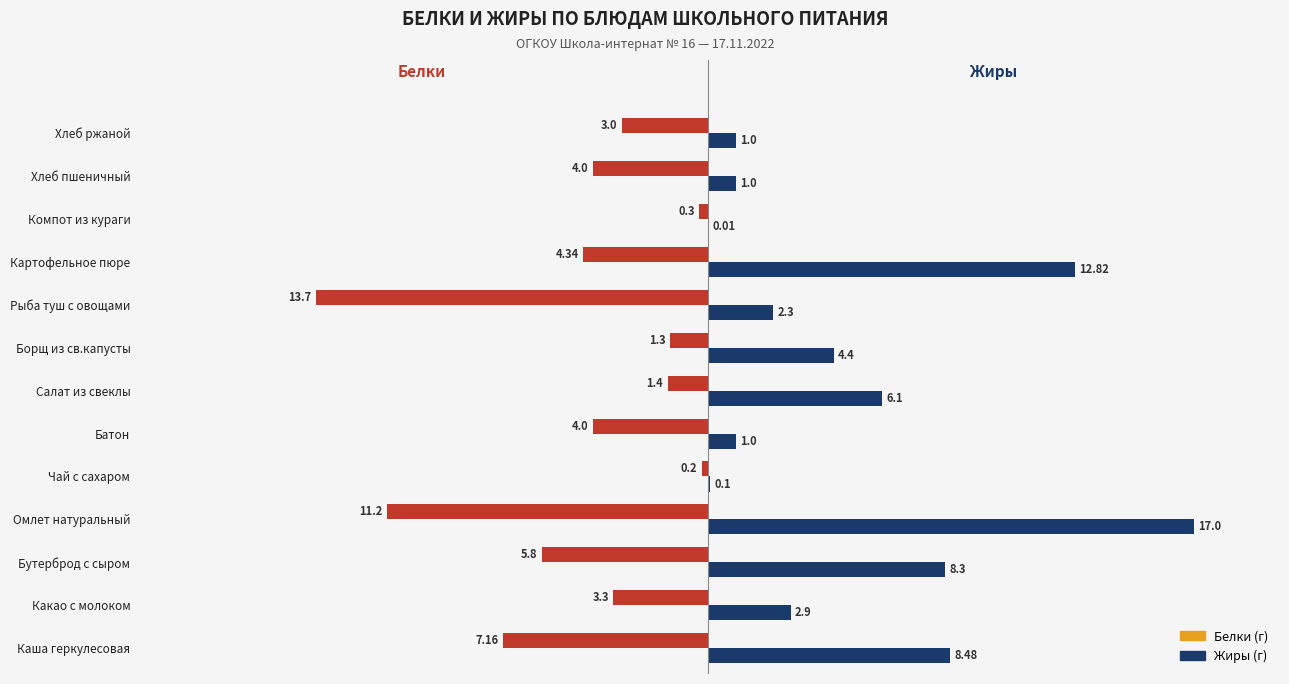

At which category is the sum across all series the highest?

Картофельное пюре